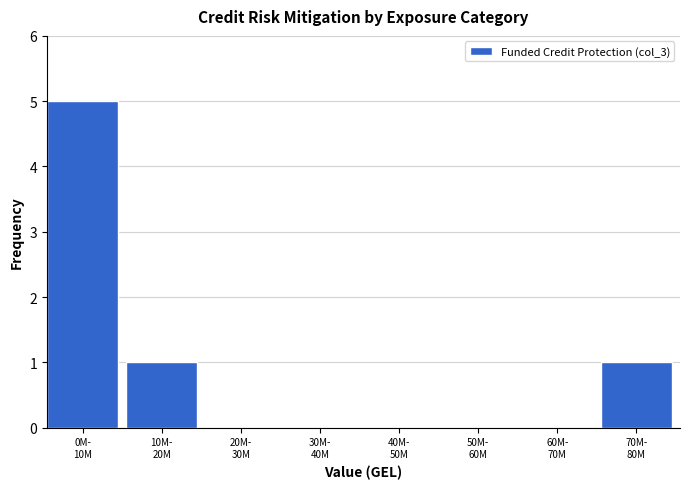

What is the sum of all values?

7